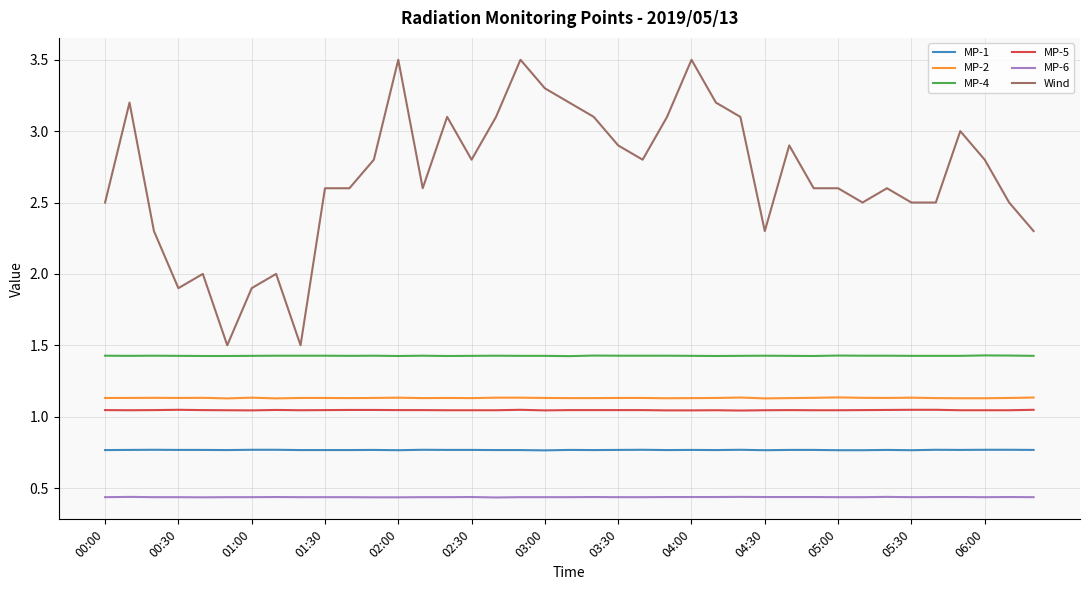

What is the maximum value shown in the chart?

3.5